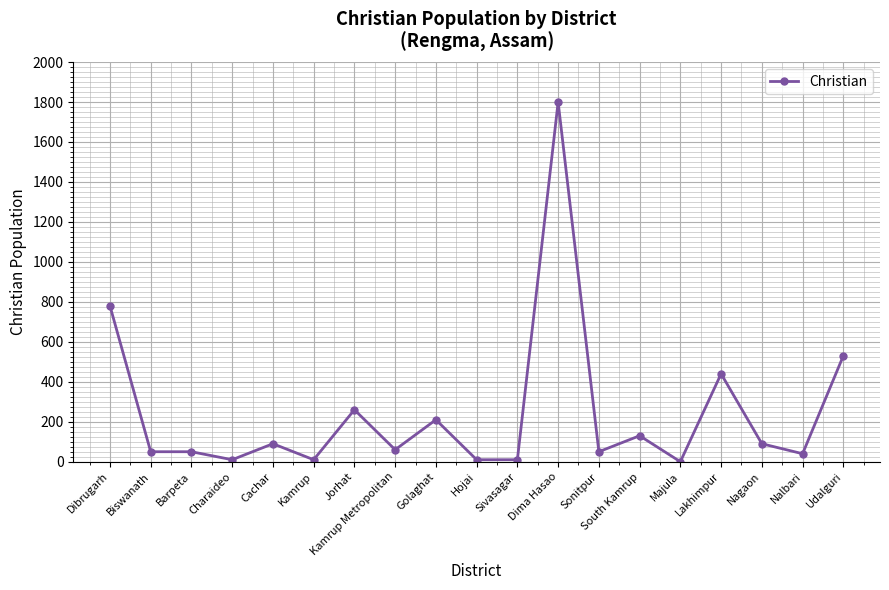

True or false: the data shows 658 at Majula.

False